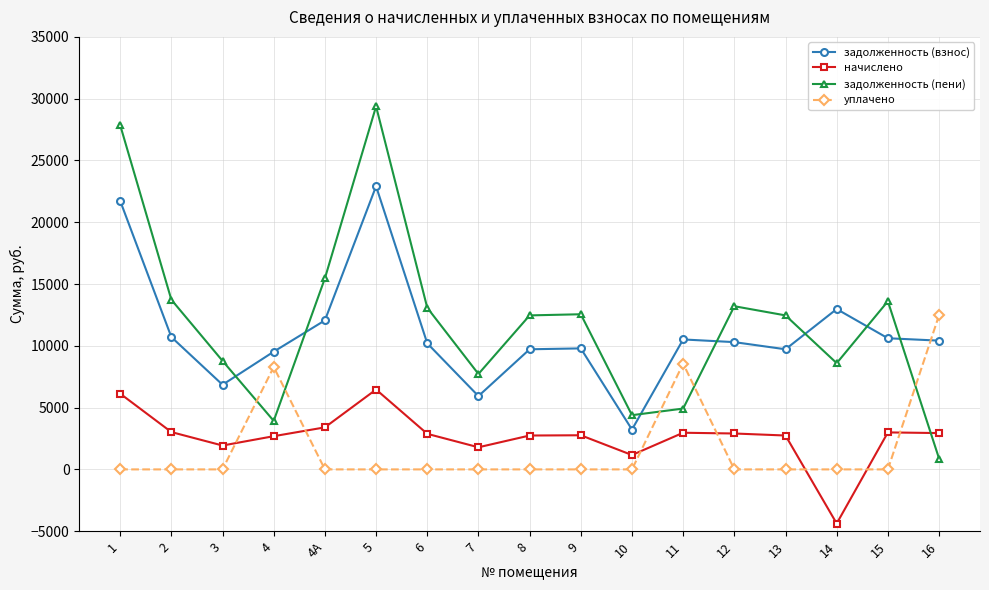

Where does the задолженность (взнос) series first go above 10299?

1